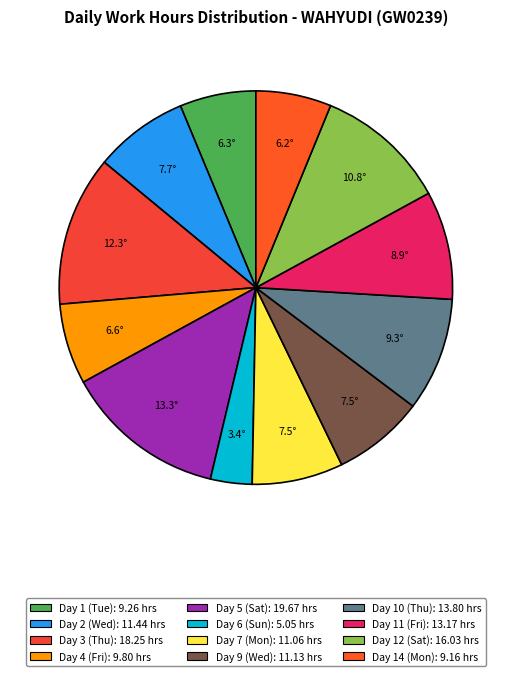

How many segments does this pie chart have?

12